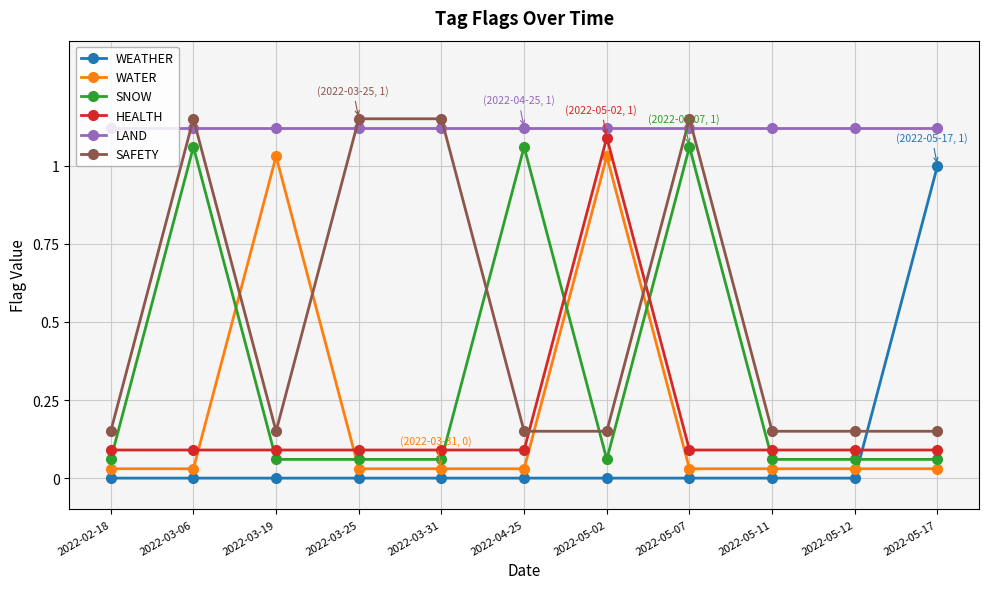

What is the average value of the HEALTH series?

0.2